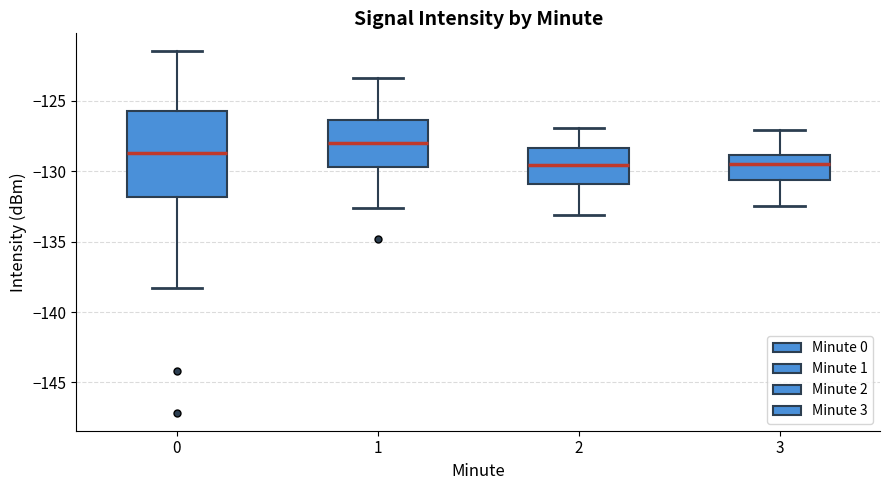

Where does the upper whisker of the box at x = 1 end on the y-axis? The values are not printed on the chart, so give them approximately, as read against the axis.

-123.5